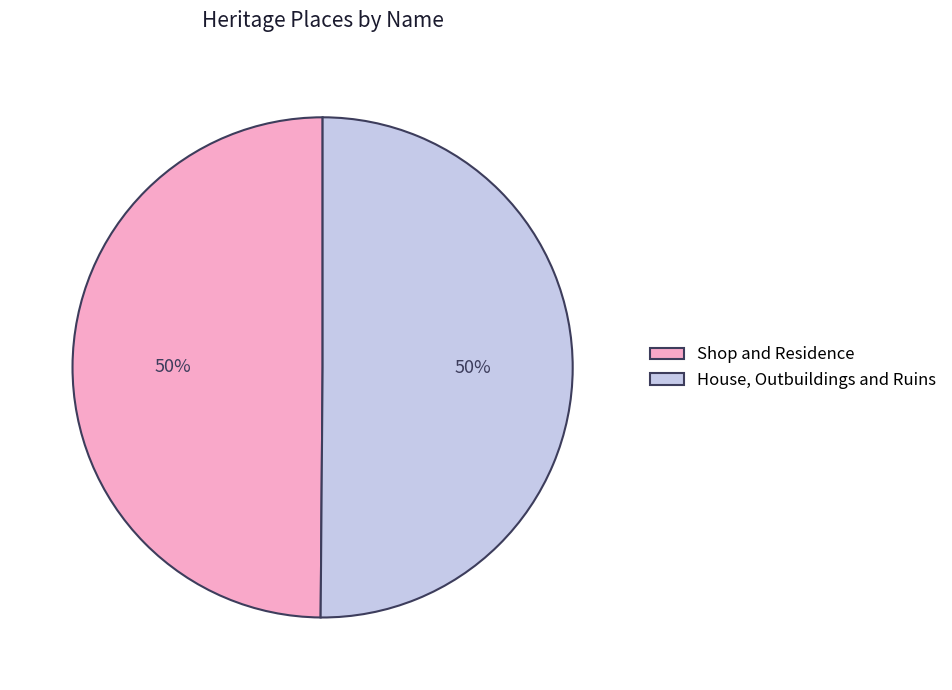

Count the number of slices in the pie.

2